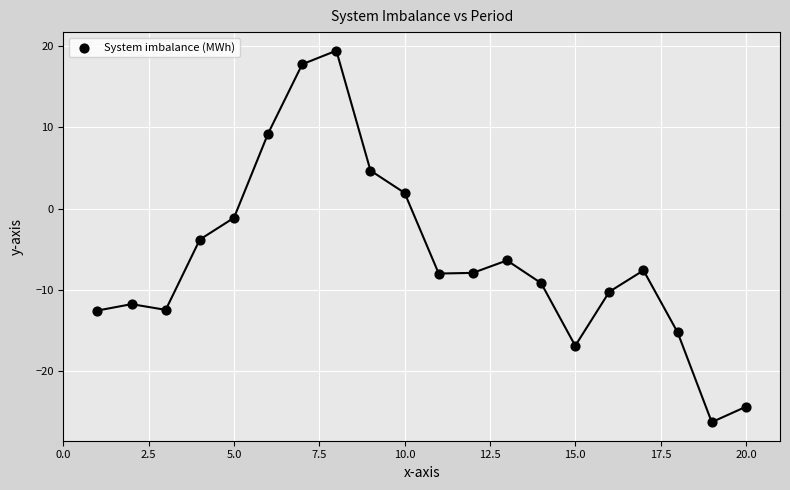

What Y value in the scatter plot is closest to -3?

-3.8